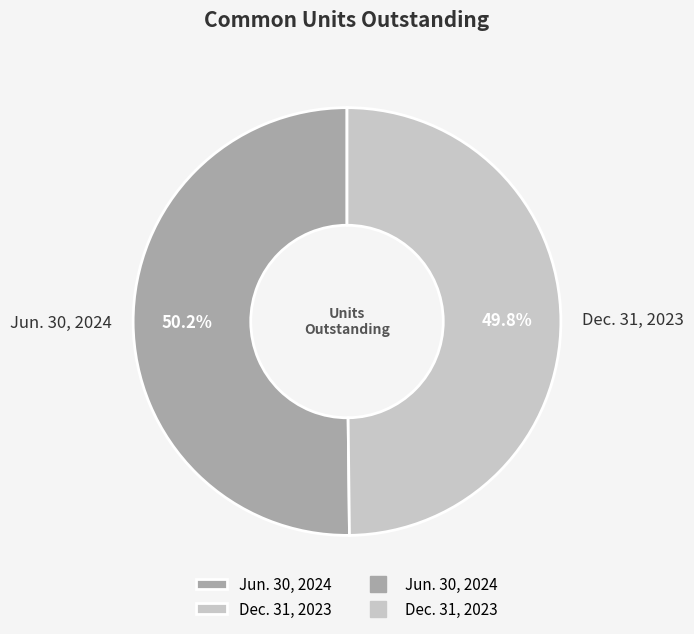

What percentage is the Jun. 30, 2024 slice, to the nearest percent?

50%